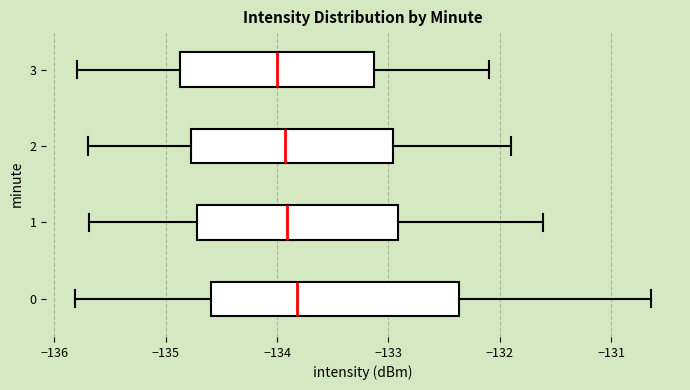

Reading bottom to top, read every box against the x-axis: the position of its median line, the range the box covers, and the ends of its whiskers. The values are not printed on the chart, so give them approximately, as read against the axis.

0: median -133.8, box -134.6 to -132.4, whiskers -135.8 to -130.6
1: median -133.9, box -134.7 to -132.9, whiskers -135.7 to -131.6
2: median -133.9, box -134.8 to -133.0, whiskers -135.7 to -131.9
3: median -134.0, box -134.9 to -133.1, whiskers -135.8 to -132.1